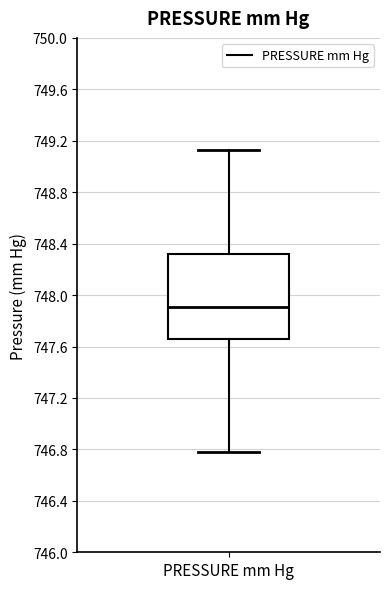

Transcribe this box plot: give where the median line is, the range the box spans, and where the two whiskers end, as read against the y-axis. The values are not printed on the chart, so give them approximately, as read against the axis.

median 747.90, box 747.65 to 748.30, whiskers 746.80 to 749.15